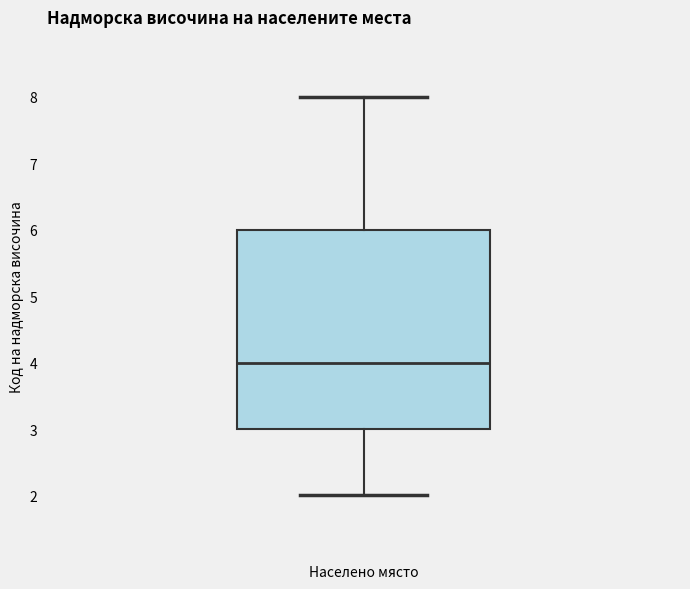

Where is the upper edge of the box for Населено място on the y-axis? The values are not printed on the chart, so give them approximately, as read against the axis.

6